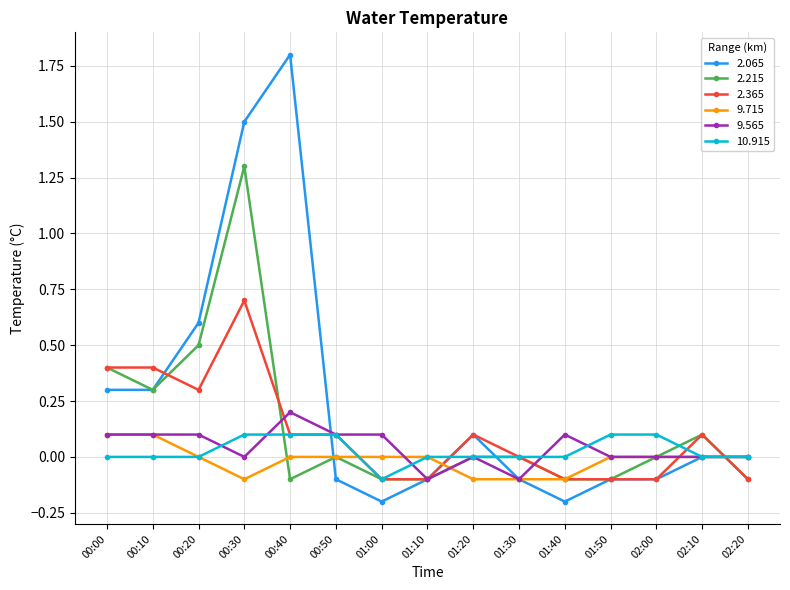

Count the number of data series in this chart.

6